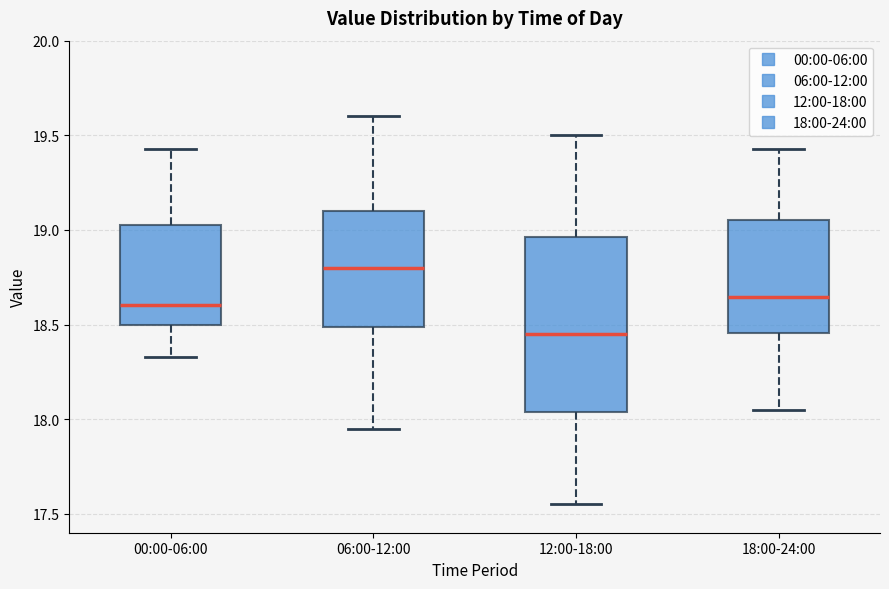

Which box has the lowest median line?

12:00-18:00